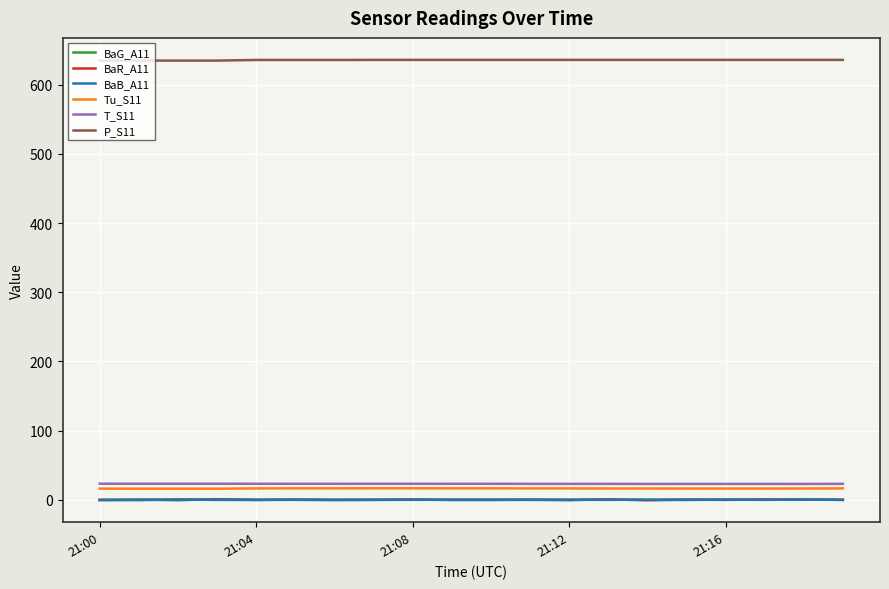

Which series has the largest total across all categories?

P_S11